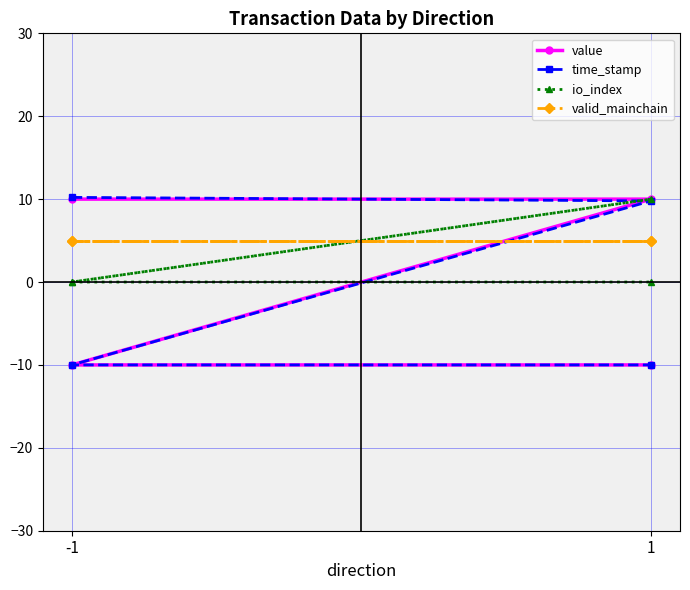

Which series has the largest total across all categories?

valid_mainchain